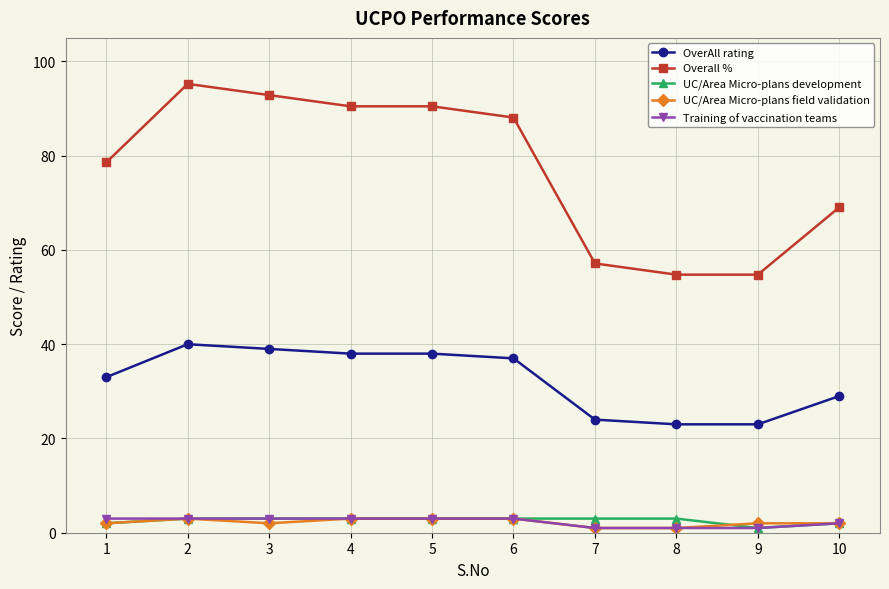

Read the Training of vaccination teams value at 2.

3.0